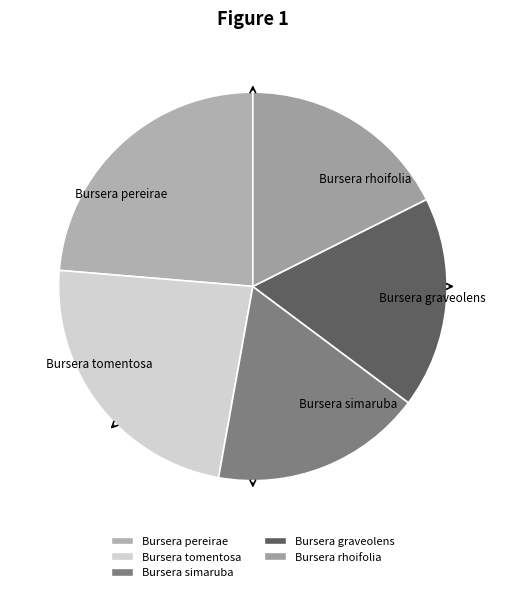

Is it true that Bursera rhoifolia is 27% of the pie?

False